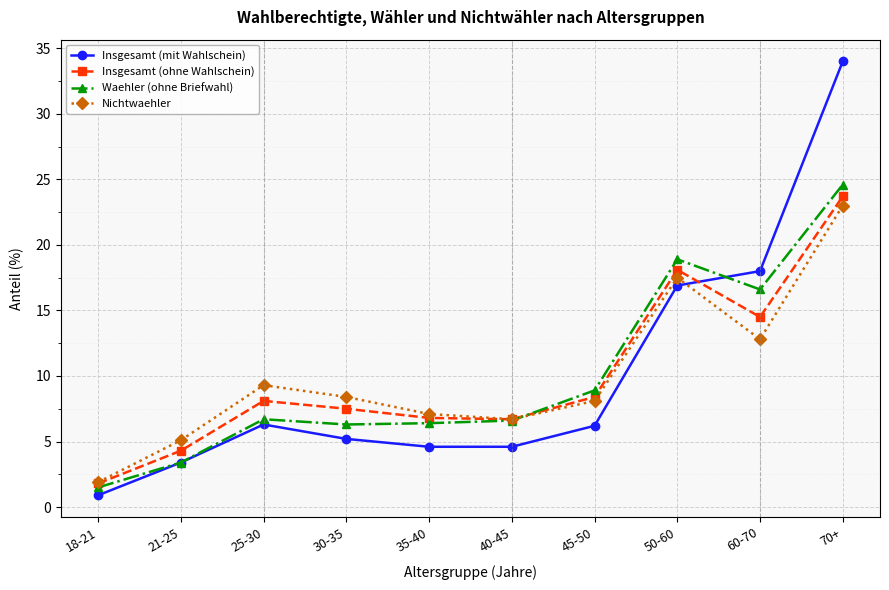

At 70+, list the series in order from largest to smallest.

Insgesamt (mit Wahlschein), Waehler (ohne Briefwahl), Insgesamt (ohne Wahlschein), Nichtwaehler